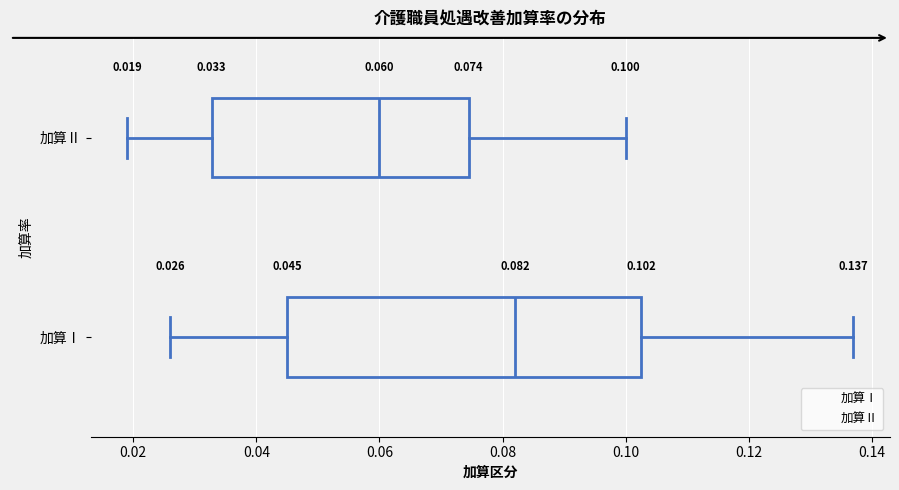

Which box's median line is the furthest to the left?

加算Ⅱ